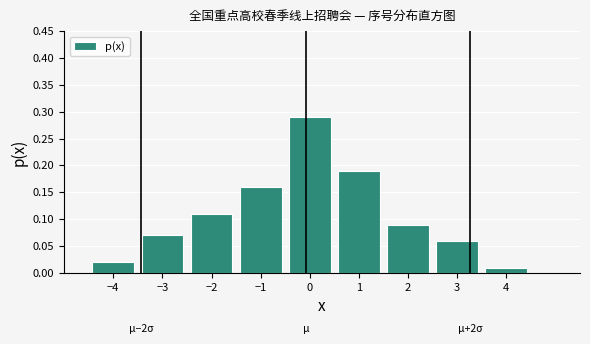

What is the sum of all values?

1.0